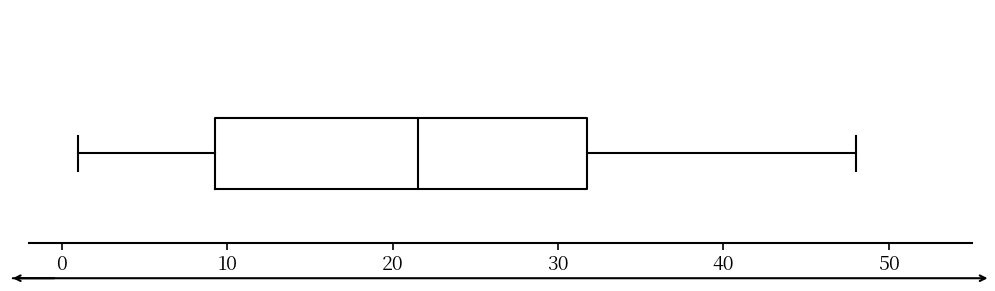

Where is the left edge of the box on the x-axis? The values are not printed on the chart, so give them approximately, as read against the axis.

9